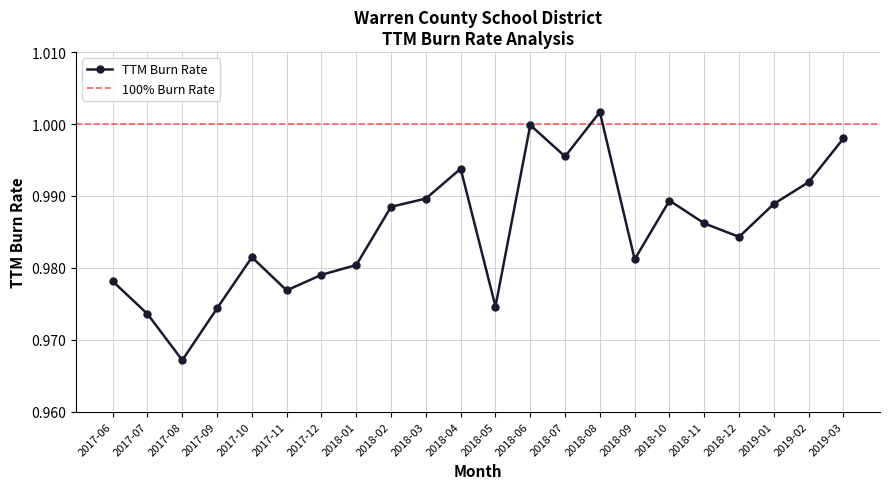

Which has a higher value, 2017-06 or 2019-03?

2019-03